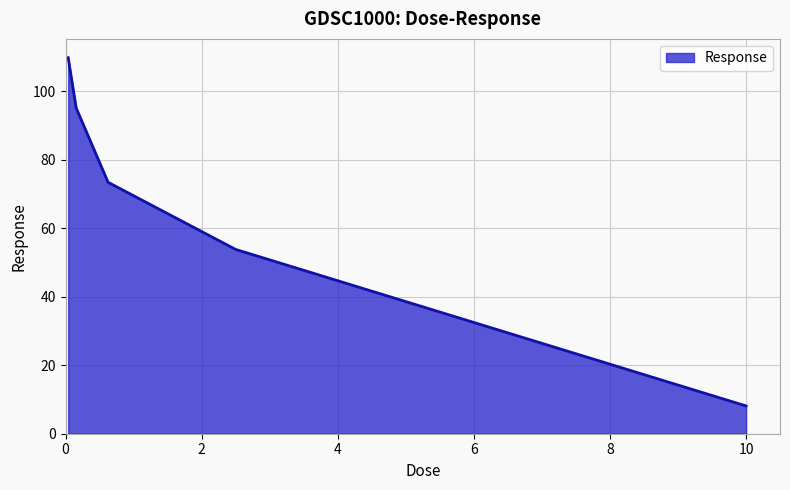

Does the chart have visible grid lines?

Yes